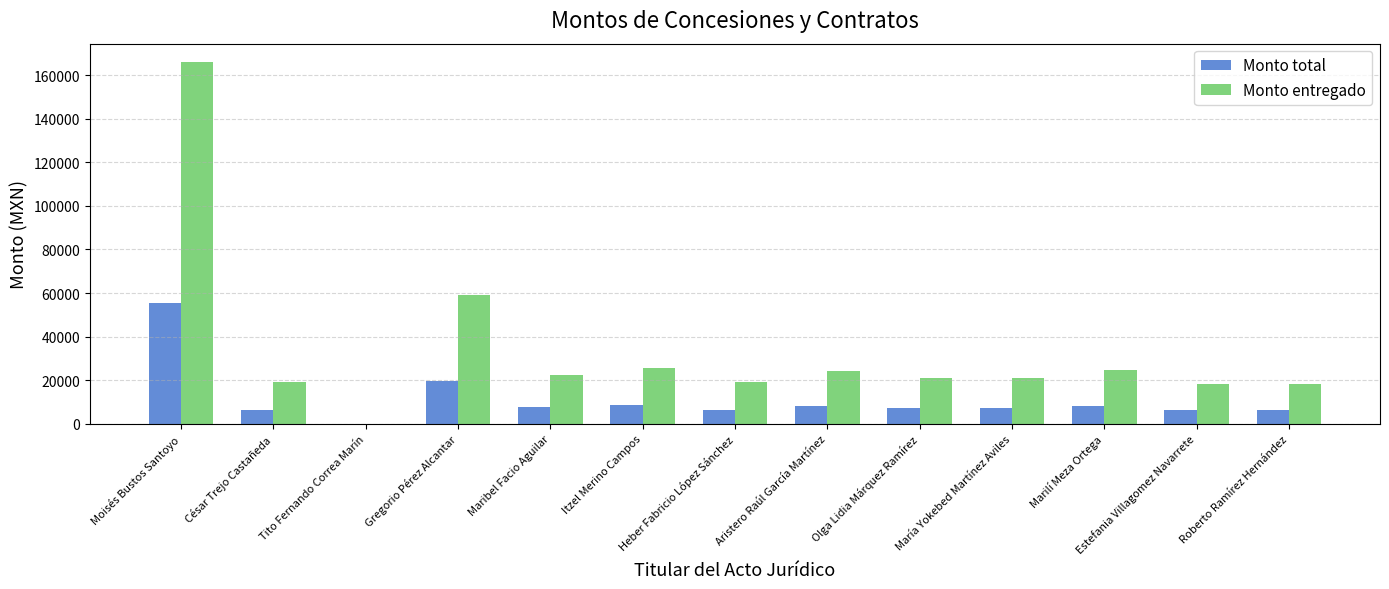

The value of Monto total at Marilí Meza Ortega is 13740.0. True or false?

False